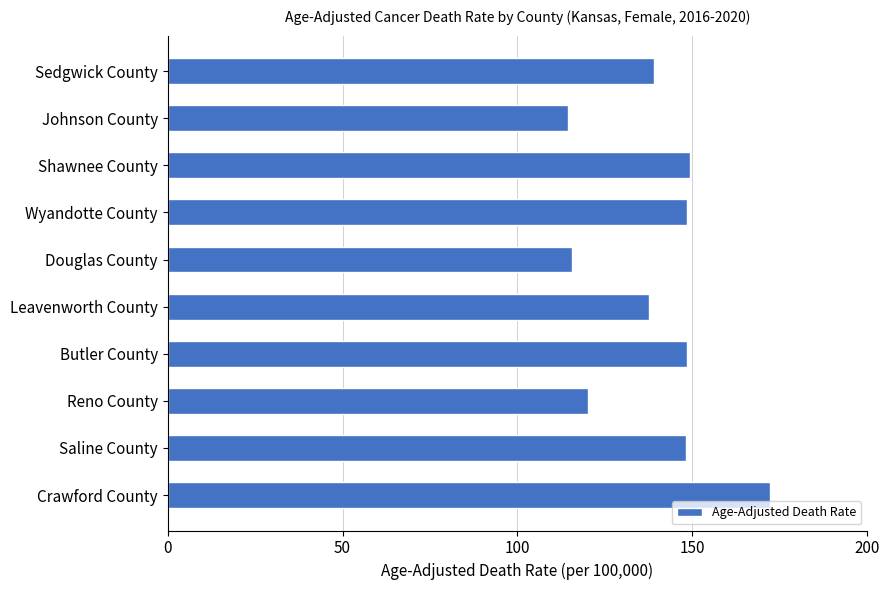

How many bars are there in total?

10